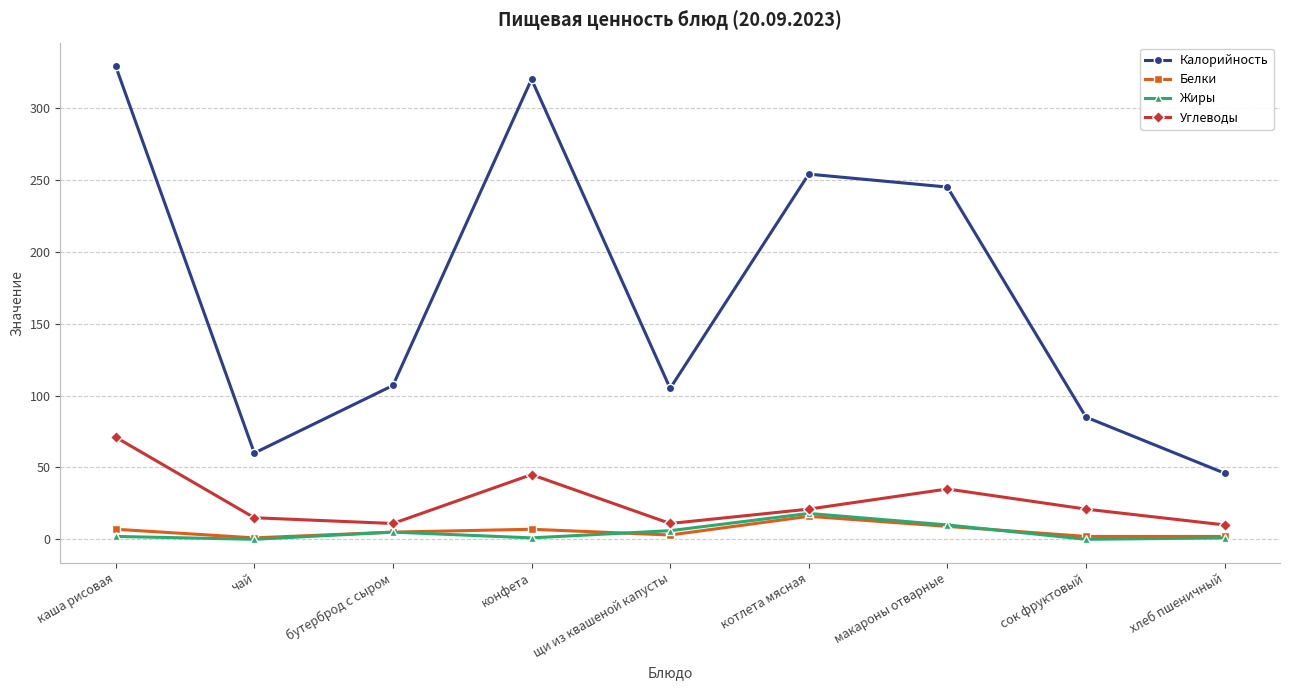

True or false: Углеводы has a value of 35 at макароны отварные.

True